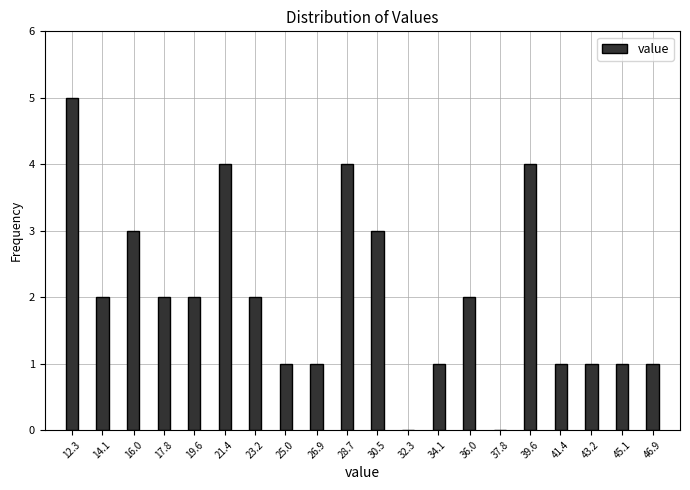

Reading right to left, transcribe all the data shown in this chart.

46.9=1	45.1=1	43.2=1	41.4=1	39.6=4	37.8=0	36.0=2	34.1=1	32.3=0	30.5=3	28.7=4	26.9=1	25.0=1	23.2=2	21.4=4	19.6=2	17.8=2	16.0=3	14.1=2	12.3=5